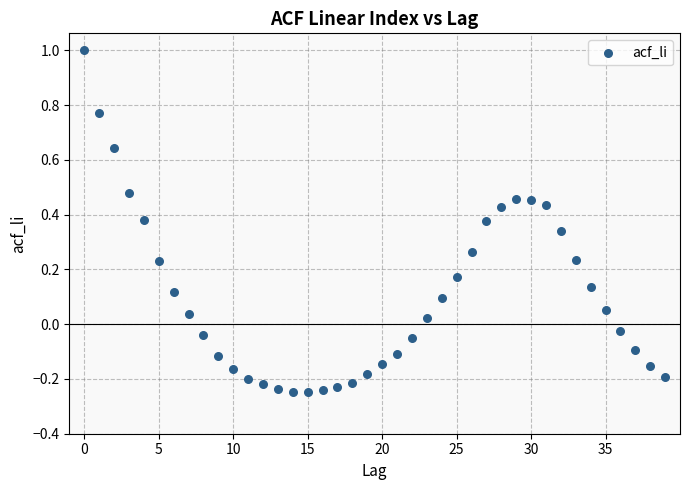

What is the range of Y values (max minus min)?

1.2